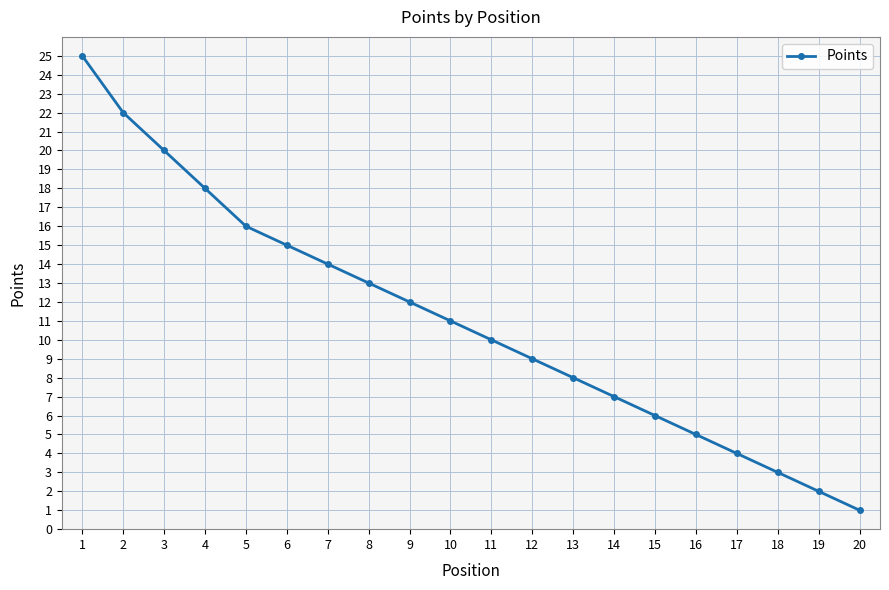

What is the average value?

11